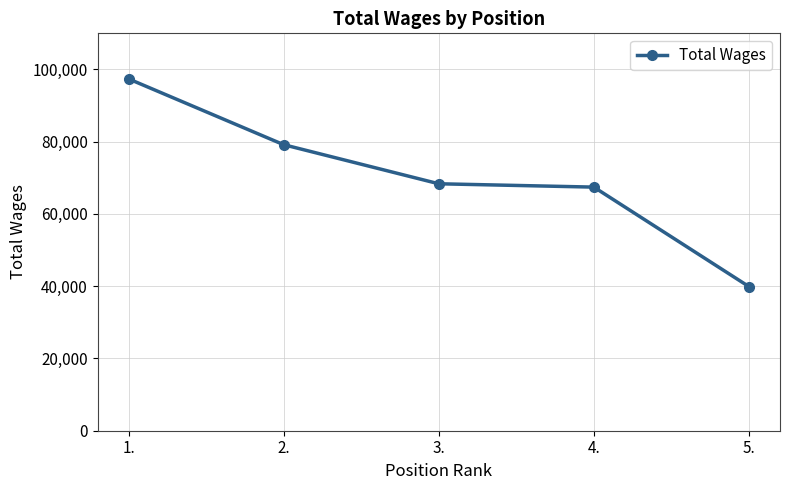

Reading left to right, transcribe all the data shown in this chart.

1.=97396	2.=79176	3.=68358	4.=67432	5.=39887